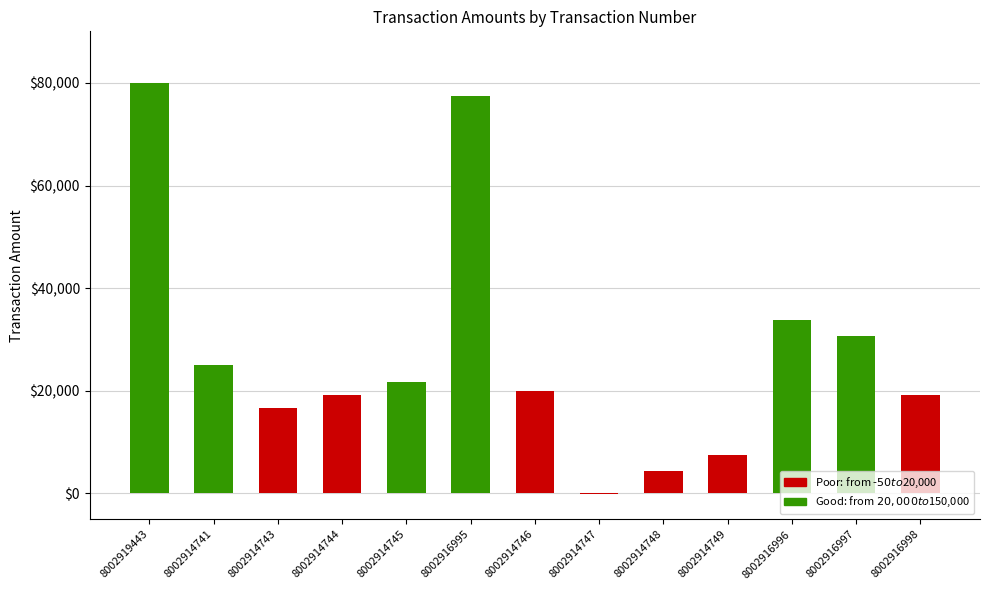

Which has a higher value, 8002916995 or 8002916998?

8002916995